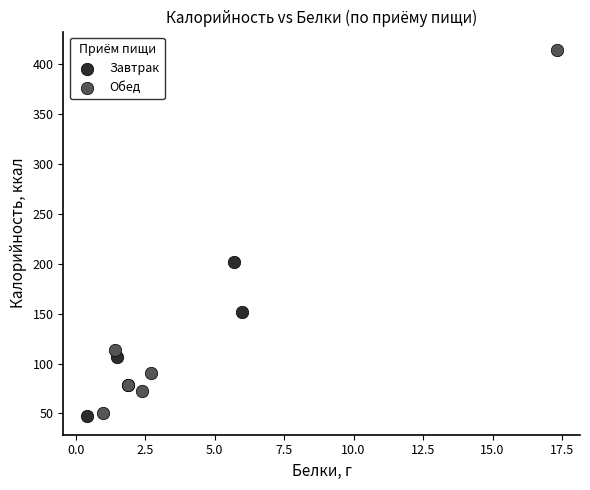

What are all the series names shown in the legend?

Завтрак, Обед